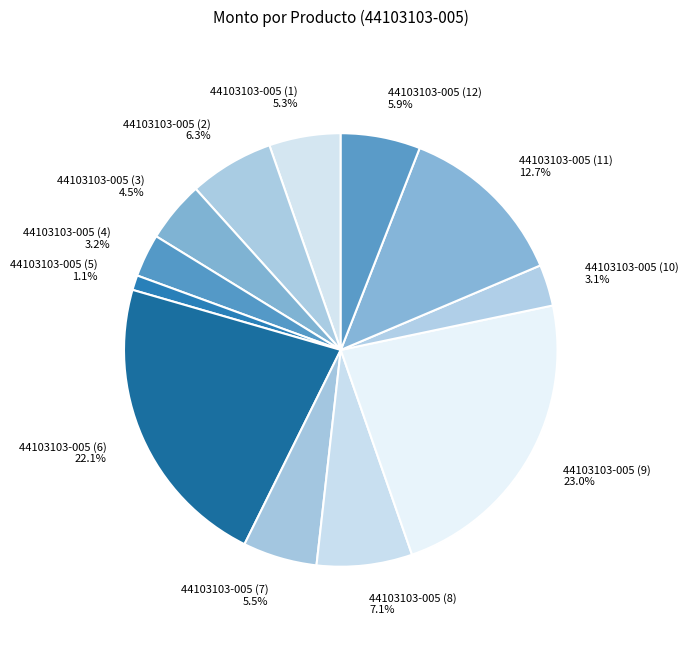

How much of the chart is everything except 44103103-005 (6)?

77.9%